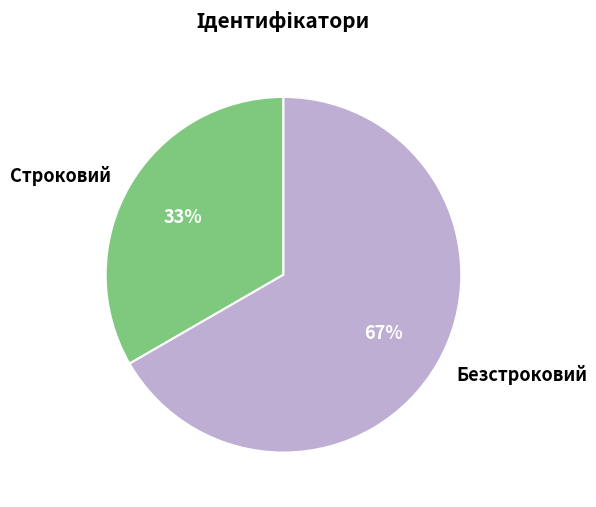

True or false: Безстроковий accounts for 61% of the total.

False